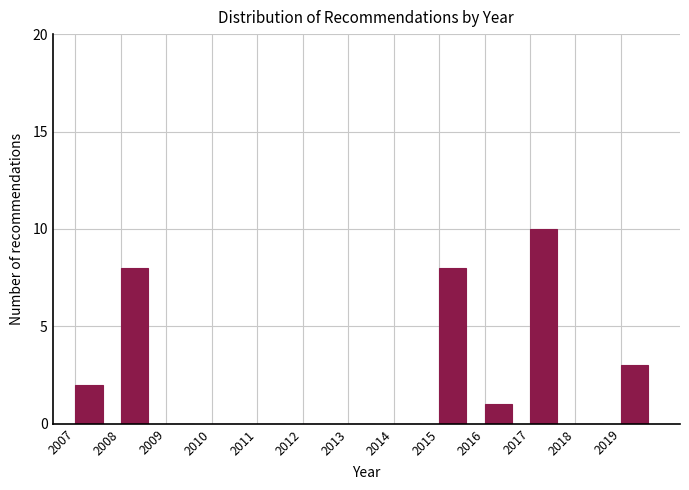

What is the height of the bar covering 2016 to 2017 on the x-axis? The values are not printed on the chart, so give them approximately, as read against the axis.

1